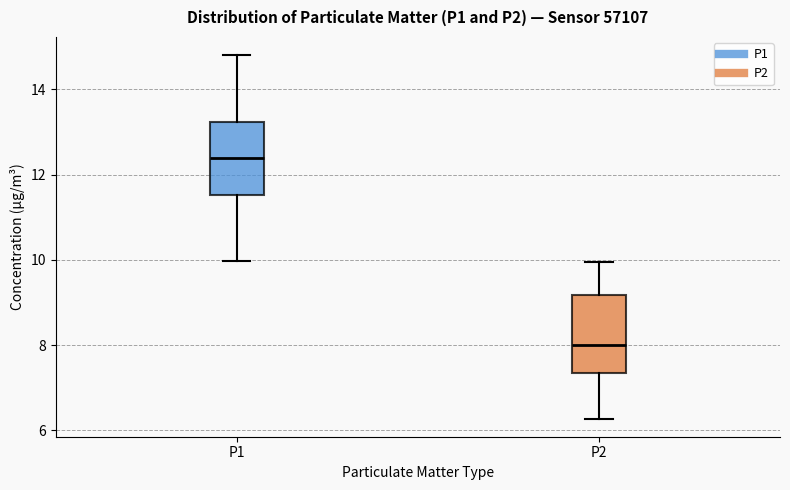

Where is the lower edge of the box for P1 on the y-axis? The values are not printed on the chart, so give them approximately, as read against the axis.

11.6